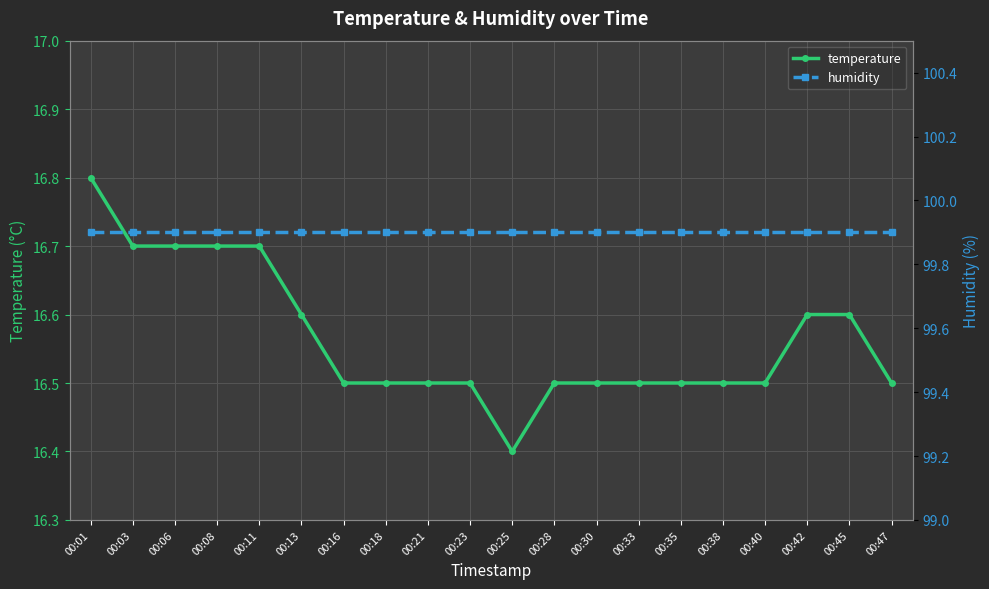

What are all the series names shown in the legend?

temperature, humidity